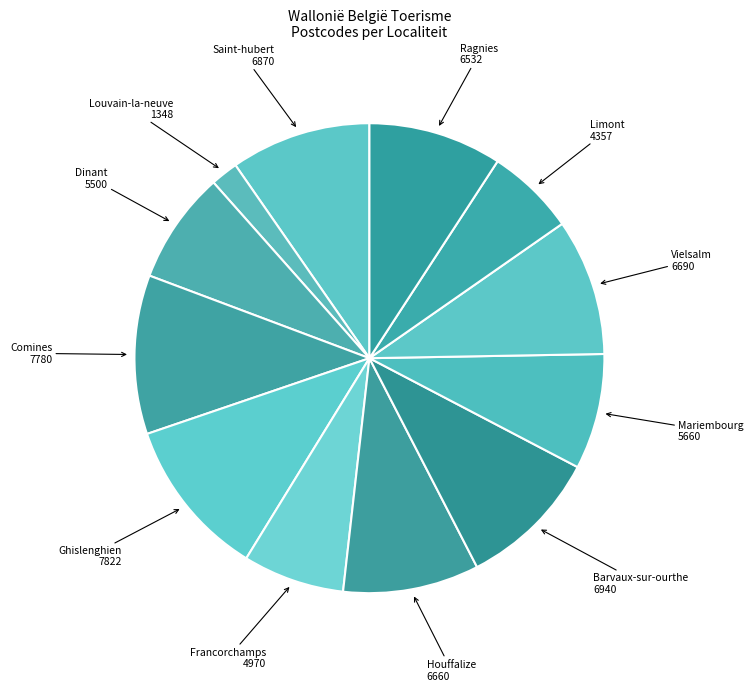

How many segments does this pie chart have?

12